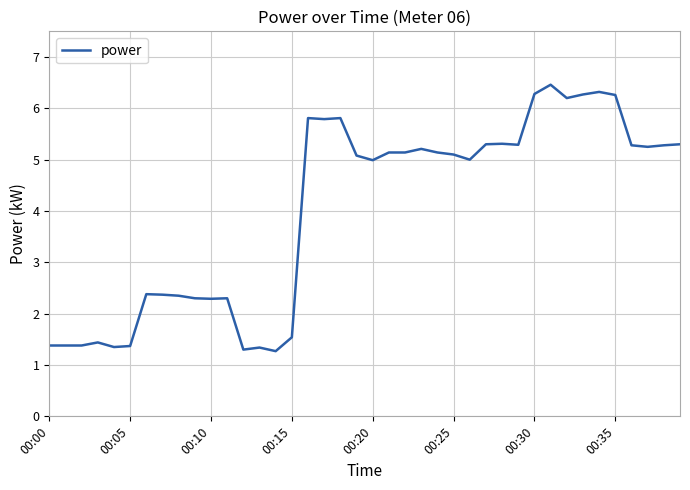

What is the difference between the maximum and minimum values?

5.2